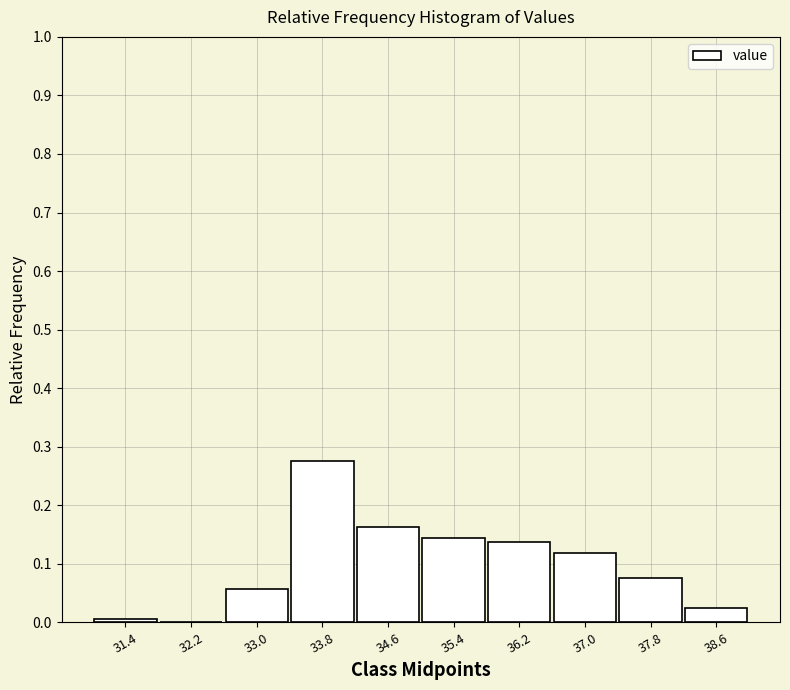

Reading left to right, list every bar in this chart as the range it spans on the x-axis followed by its height. The values are not printed on the chart, so give them approximately, as read against the axis.

31.0 to 31.8: under 0.01
31.8 to 32.6: 0
32.6 to 33.4: 0.06
33.4 to 34.2: 0.28
34.2 to 35.0: 0.16
35.0 to 35.8: 0.14
35.8 to 36.6: 0.14
36.6 to 37.4: 0.12
37.4 to 38.2: 0.08
38.2 to 39.0: 0.03